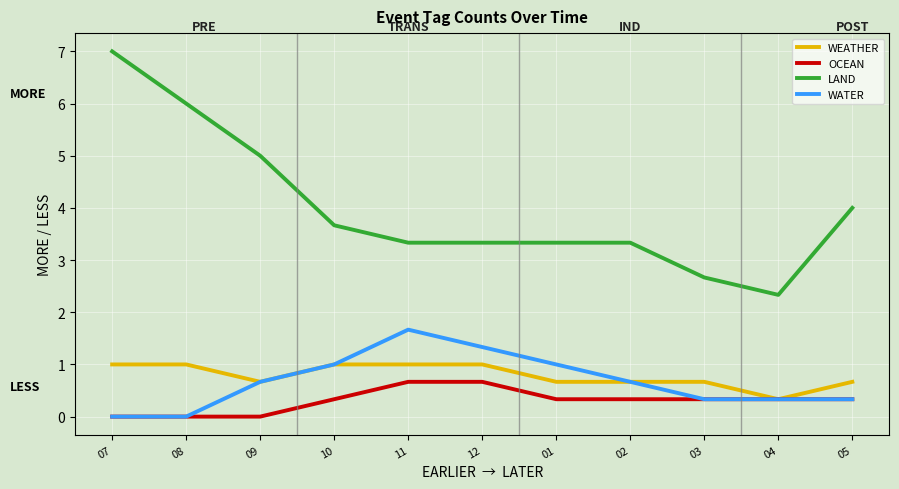

How many series are shown in this chart?

4